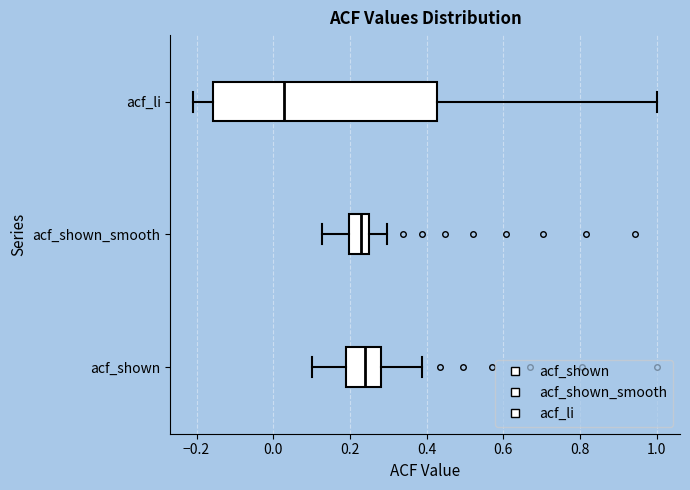

Reading bottom to top, read every box against the x-axis: the position of its median line, the range the box covers, and the ends of its whiskers. The values are not printed on the chart, so give them approximately, as read against the axis.

acf_shown: median 0.24, box 0.18 to 0.28, whiskers 0.10 to 0.38
acf_shown_smooth: median 0.22, box 0.20 to 0.24, whiskers 0.12 to 0.30
acf_li: median 0.02, box -0.16 to 0.42, whiskers -0.20 to 1.00